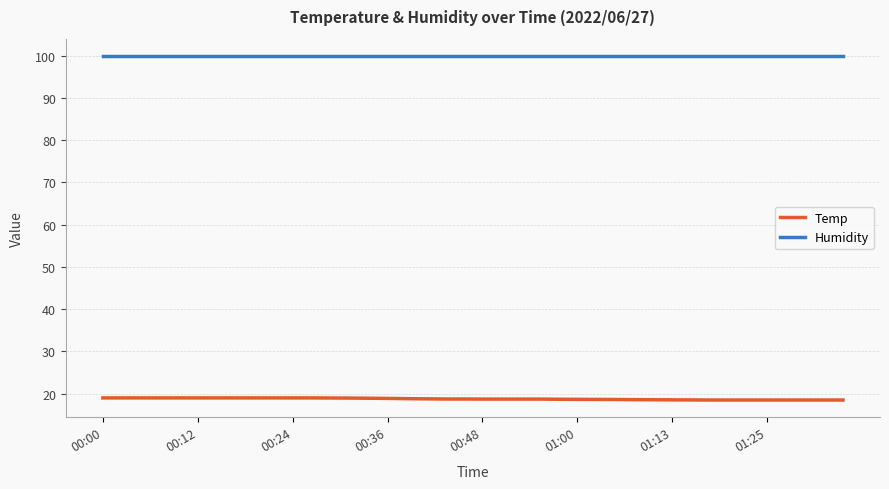

True or false: Humidity and Temp cross at least once.

False